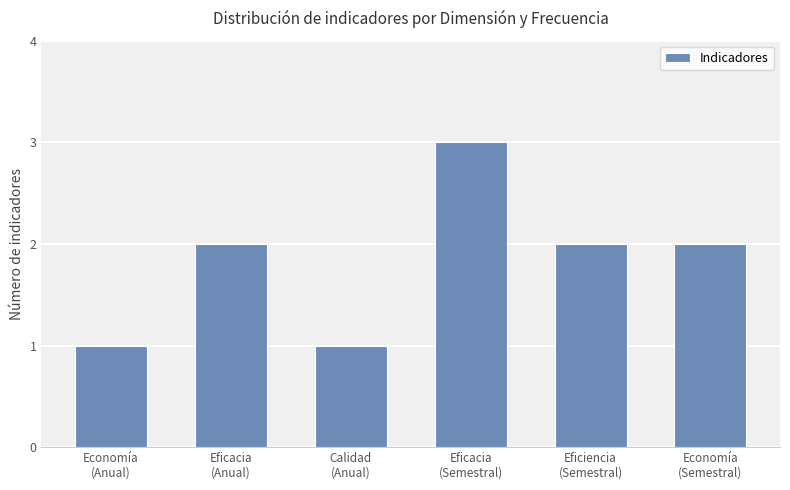

What is the difference between the maximum and minimum values?

2